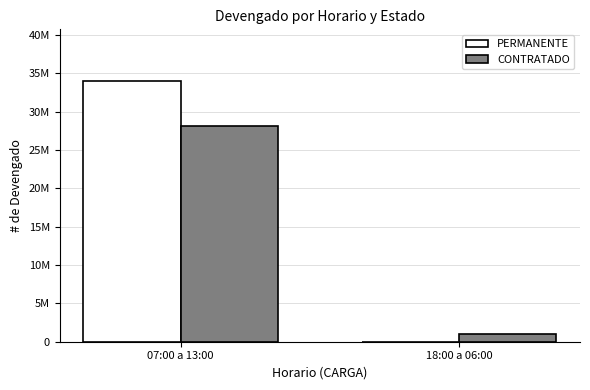

How many PERMANENTE values are between 0 and 33957311?

2